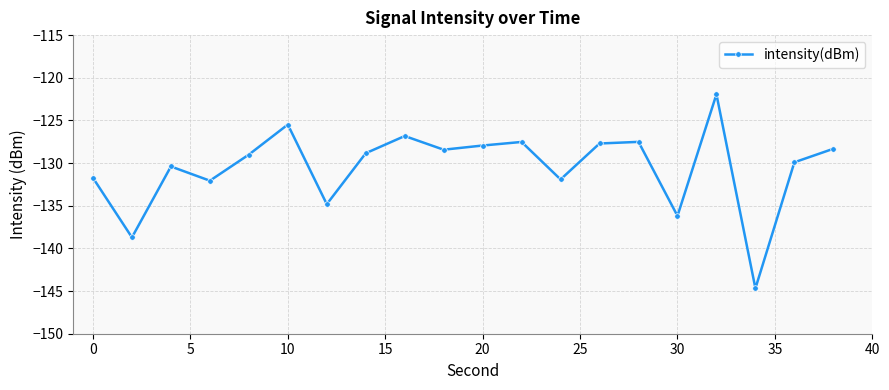

How many data points does each series have?

20